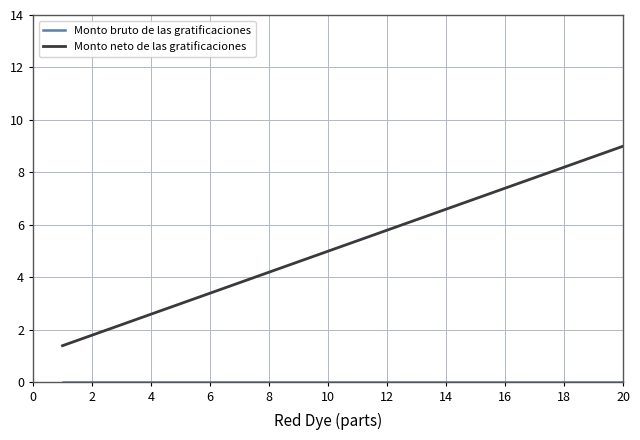

Which series has the largest total across all categories?

Monto neto de las gratificaciones